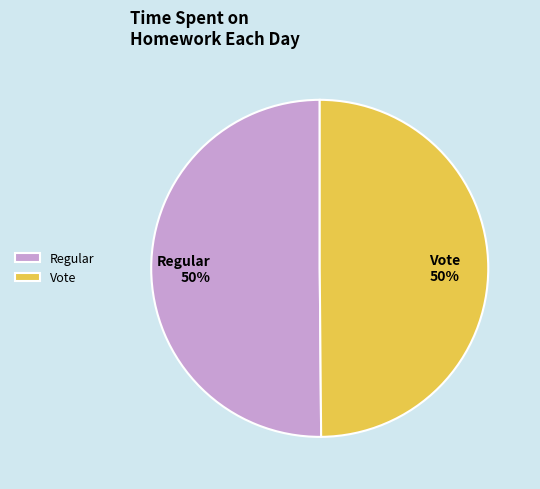

To the nearest percent, what is the combined percentage of Vote and Regular?

100%